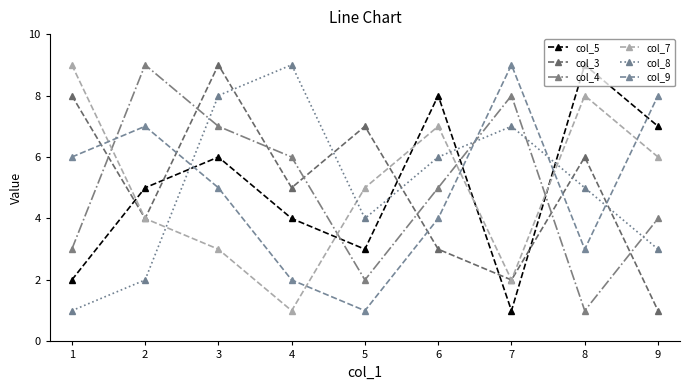

Is the value of col_9 at 5 greater than the value of col_3 at 7?

No